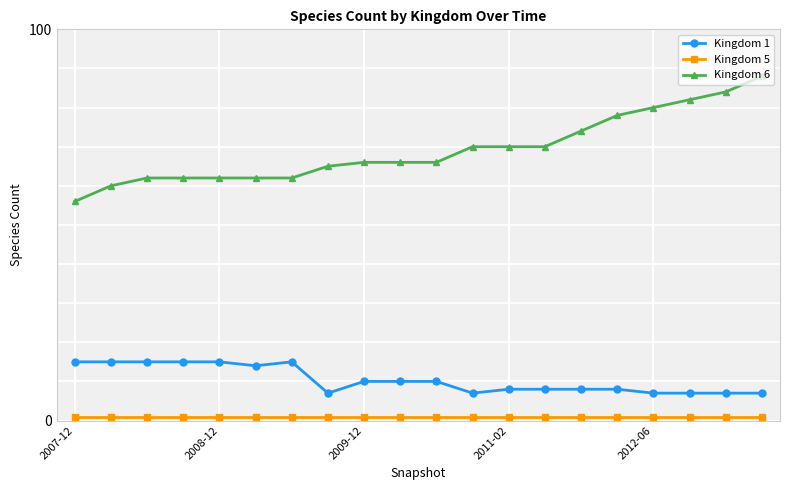

True or false: Kingdom 6 and Kingdom 1 intersect in this chart.

False